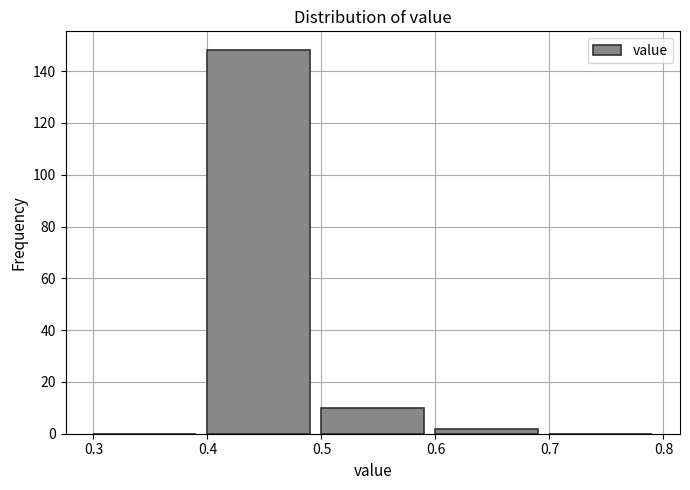

How tall is the bar that spans 0.6 to 0.7 on the x-axis? The values are not printed on the chart, so give them approximately, as read against the axis.

2